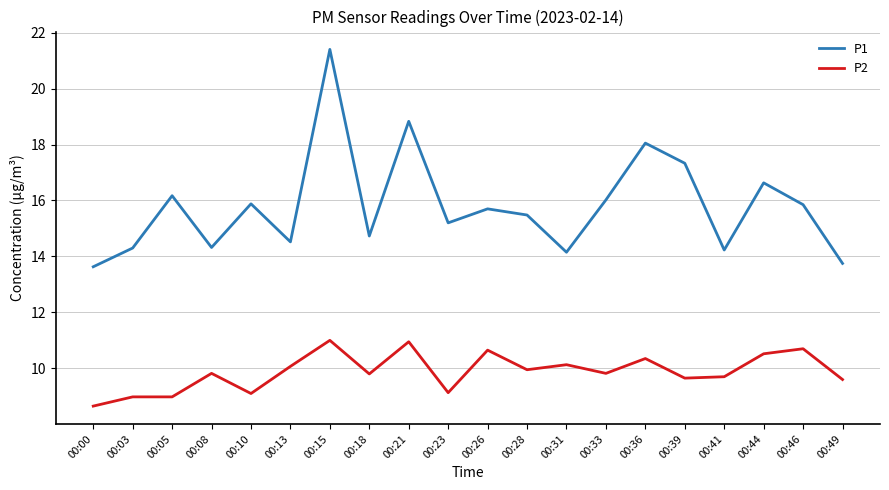

At 00:49, list the series in order from smallest to largest.

P2, P1